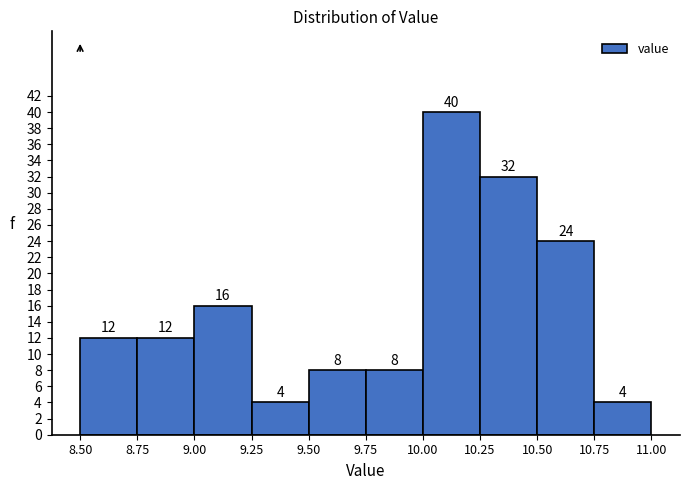

Reading left to right, transcribe this chart: for each bar, give the range it covers on the x-axis and its height.

8.50 to 8.75: 12
8.75 to 9.00: 12
9.00 to 9.25: 16
9.25 to 9.50: 4
9.50 to 9.75: 8
9.75 to 10.00: 8
10.00 to 10.25: 40
10.25 to 10.50: 32
10.50 to 10.75: 24
10.75 to 11.00: 4